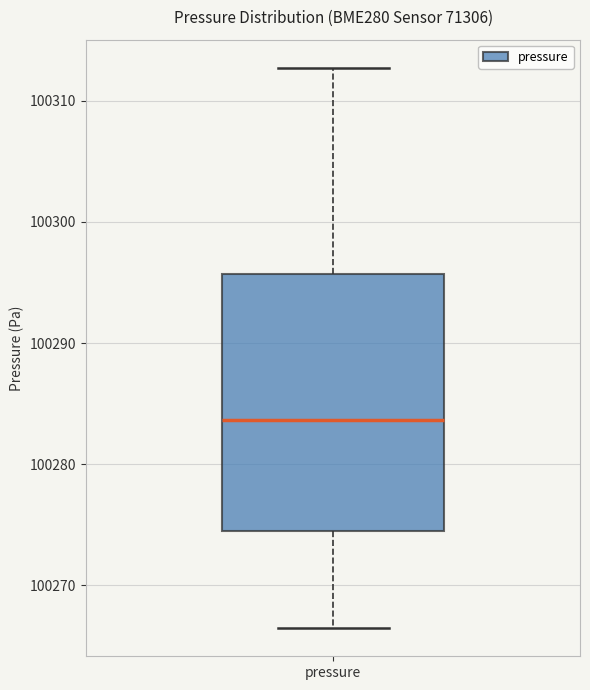

Transcribe this box plot: give where the median line is, the range the box spans, and where the two whiskers end, as read against the y-axis. The values are not printed on the chart, so give them approximately, as read against the axis.

median 100284, box 100274 to 100296, whiskers 100266 to 100313